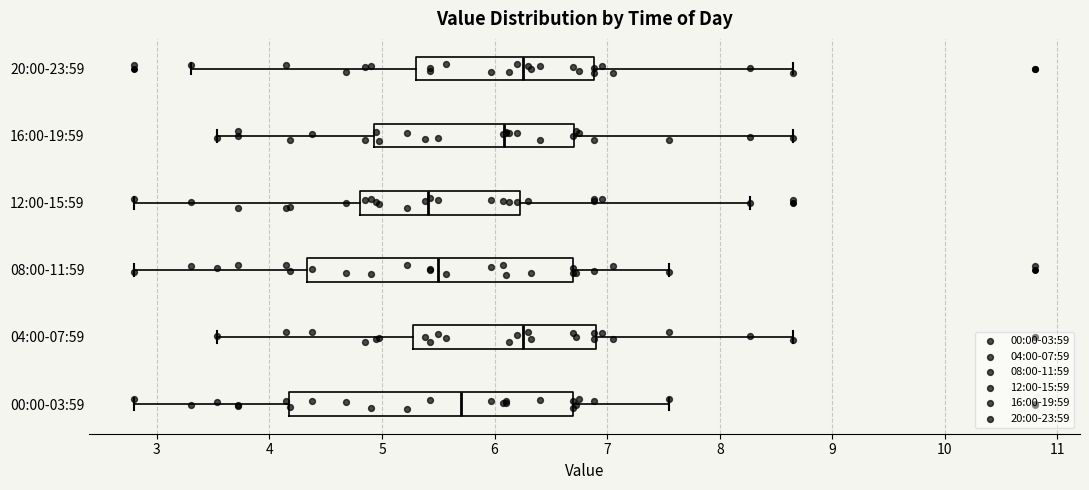

Reading bottom to top, read every box against the x-axis: the position of its median line, the range the box covers, and the ends of its whiskers. The values are not printed on the chart, so give them approximately, as read against the axis.

00:00-03:59: median 5.7, box 4.2 to 6.7, whiskers 2.8 to 7.6
04:00-07:59: median 6.3, box 5.3 to 6.9, whiskers 3.5 to 8.7
08:00-11:59: median 5.5, box 4.3 to 6.7, whiskers 2.8 to 7.6
12:00-15:59: median 5.4, box 4.8 to 6.2, whiskers 2.8 to 8.3
16:00-19:59: median 6.1, box 4.9 to 6.7, whiskers 3.5 to 8.7
20:00-23:59: median 6.3, box 5.3 to 6.9, whiskers 3.3 to 8.7